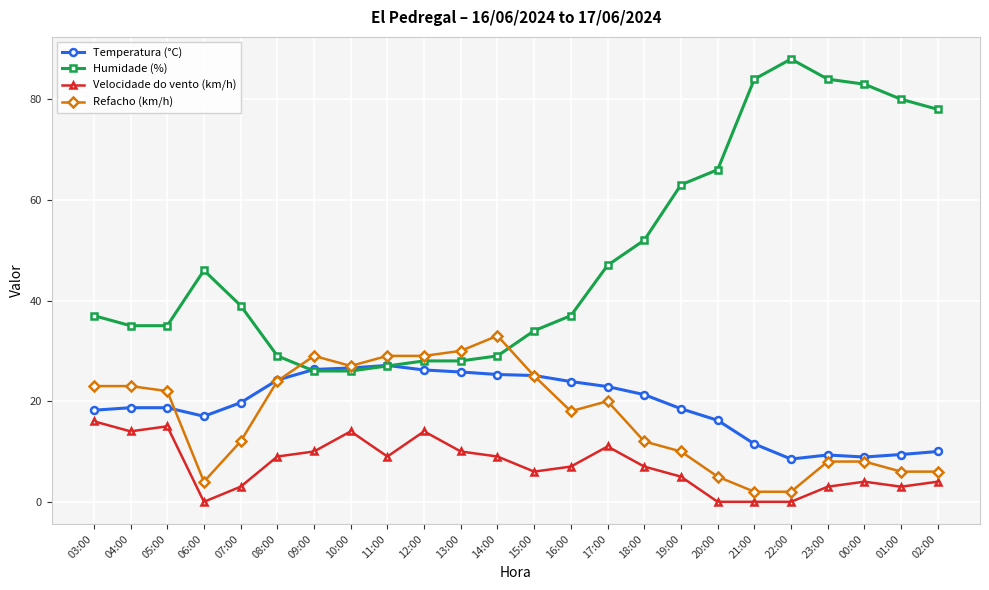

Which series has the largest range (max minus min)?

Humidade (%)